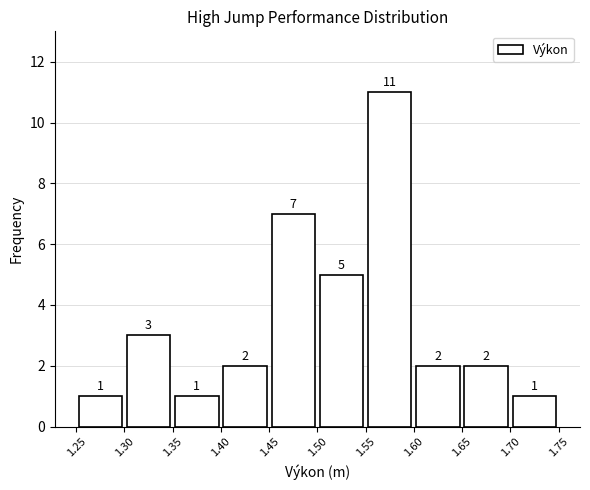

Reading left to right, list every bar in this chart as the range it spans on the x-axis followed by its height.

1.25 to 1.30: 1
1.30 to 1.35: 3
1.35 to 1.40: 1
1.40 to 1.45: 2
1.45 to 1.50: 7
1.50 to 1.55: 5
1.55 to 1.60: 11
1.60 to 1.65: 2
1.65 to 1.70: 2
1.70 to 1.75: 1